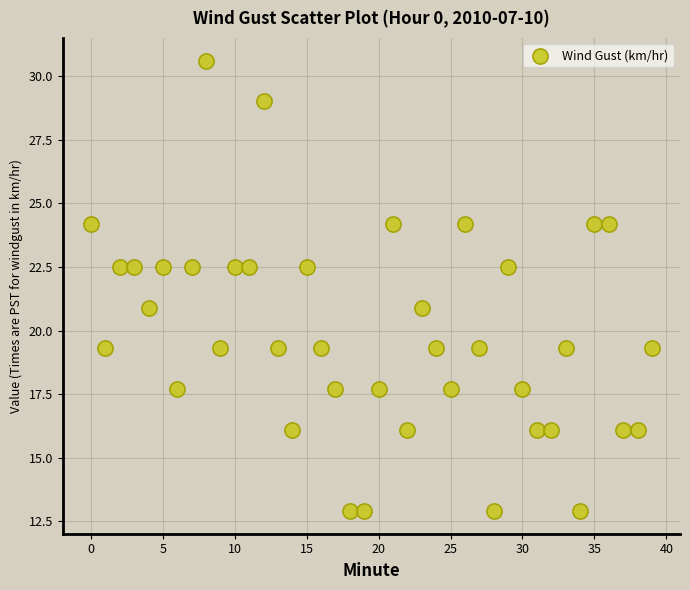

What is the range of Y values (max minus min)?

17.7